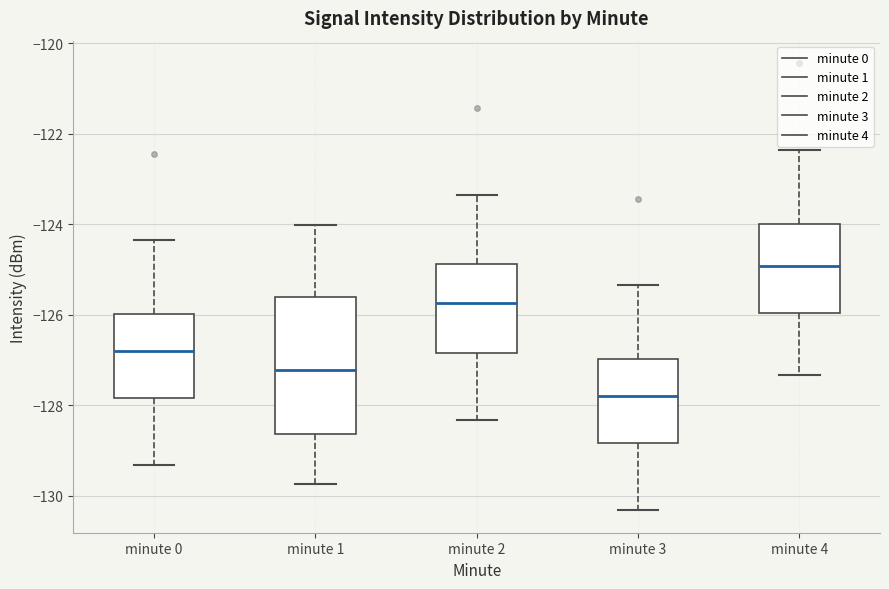

Where is the upper edge of the box for minute 4 on the y-axis? The values are not printed on the chart, so give them approximately, as read against the axis.

-124.0